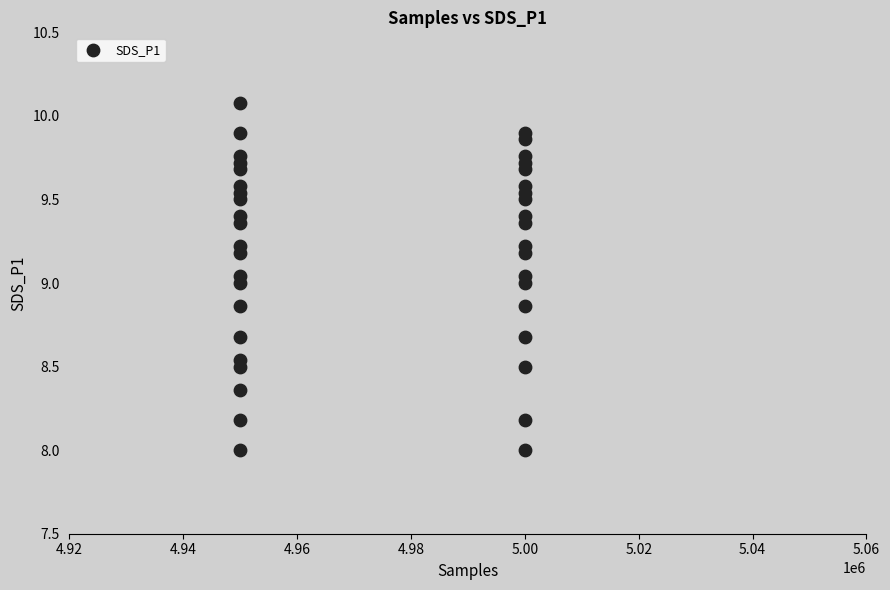

What is the range of Y values (max minus min)?

2.1